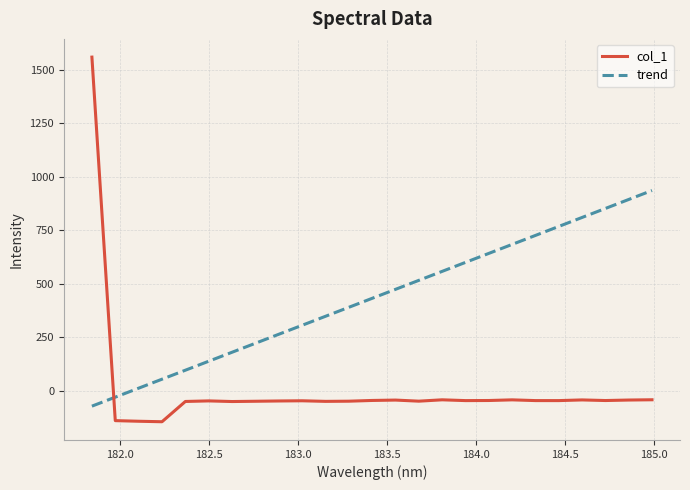

What is the greatest value displayed?

1558.9